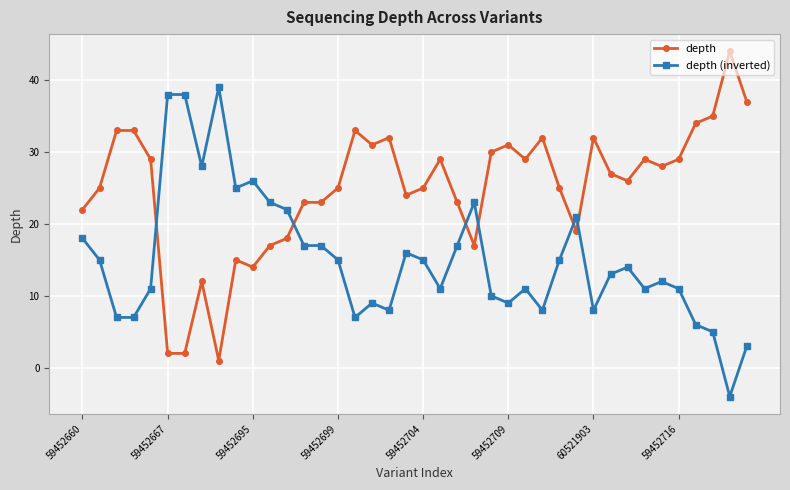

How many values in the depth series are below 27?

20